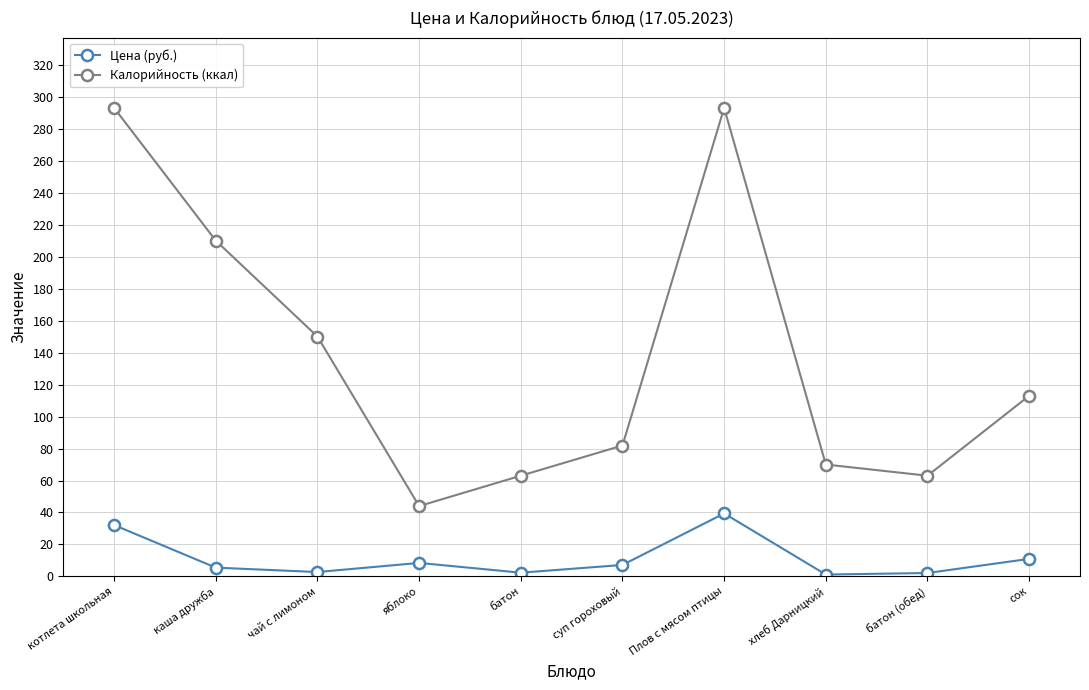

Which series has the largest range (max minus min)?

Калорийность (ккал)